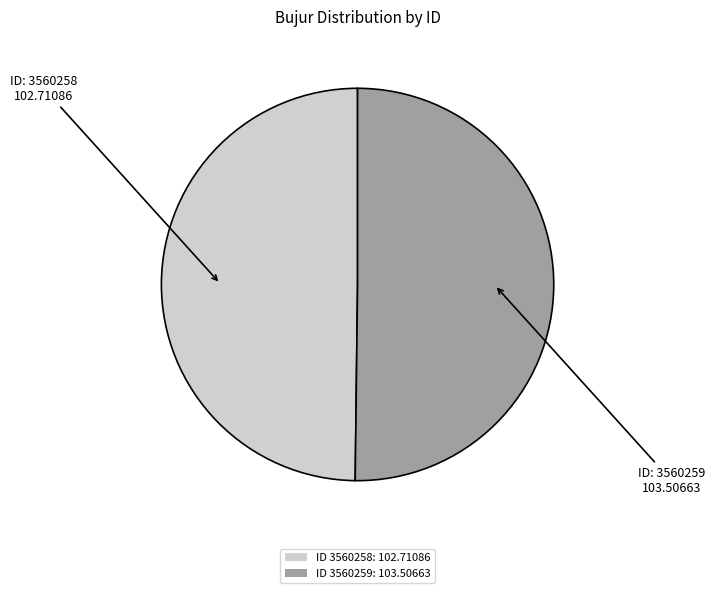

True or false: ID 3560258: 102.71086 accounts for 50% of the total.

True